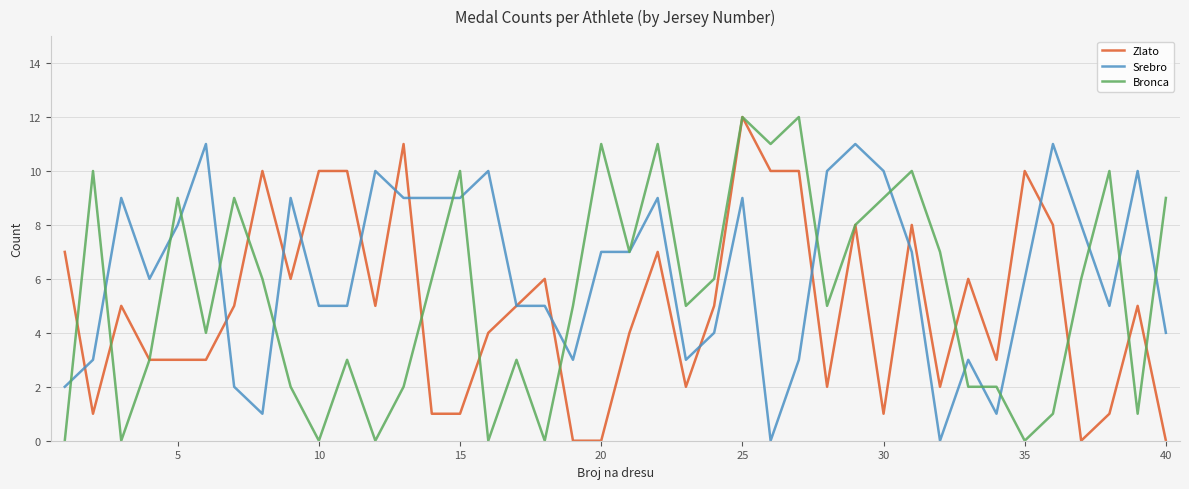

What is the maximum value for Bronca?

12